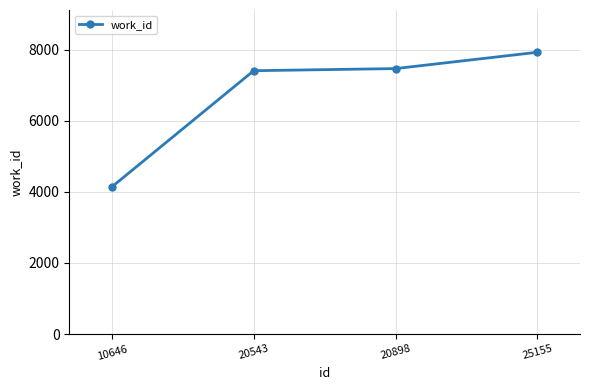

Reading right to left, what are all the values shown in this chart?

25155=7929	20898=7470	20543=7410	10646=4141